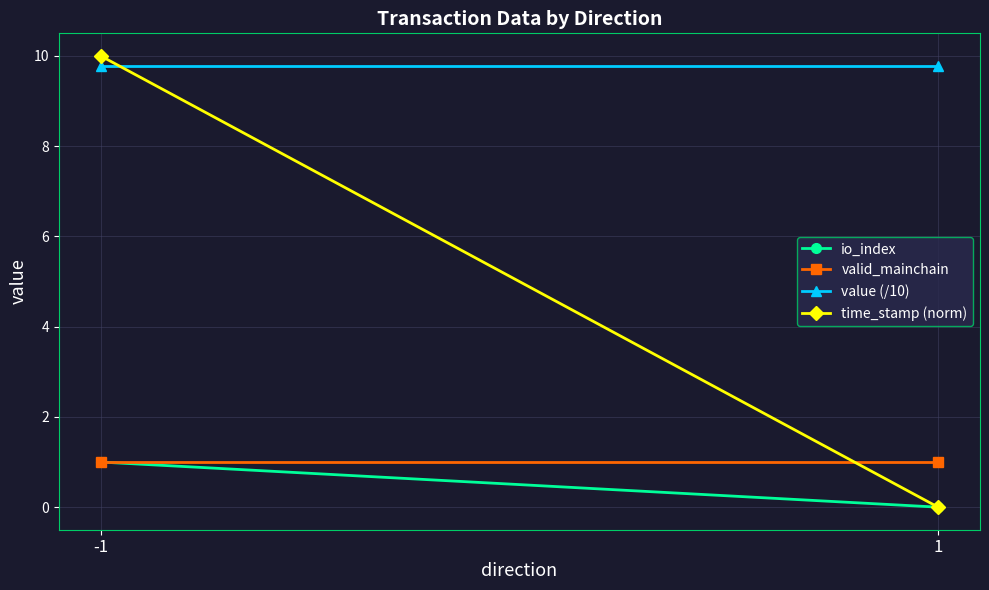

What is the average value of the io_index series?

0.5